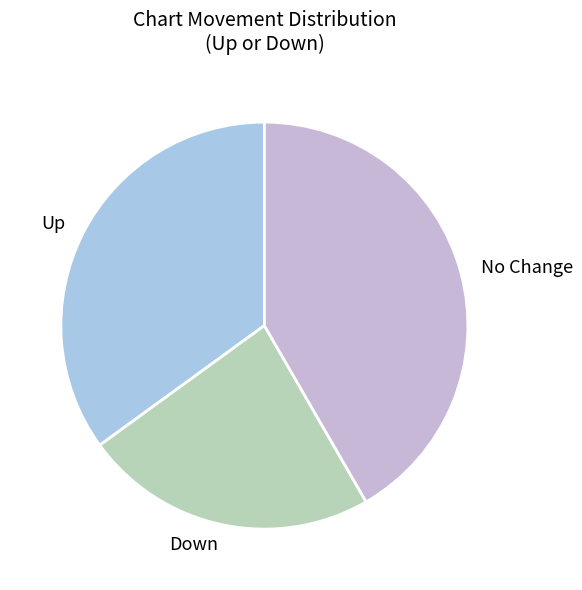

Combined, do Up and Down account for over 50%?

Yes